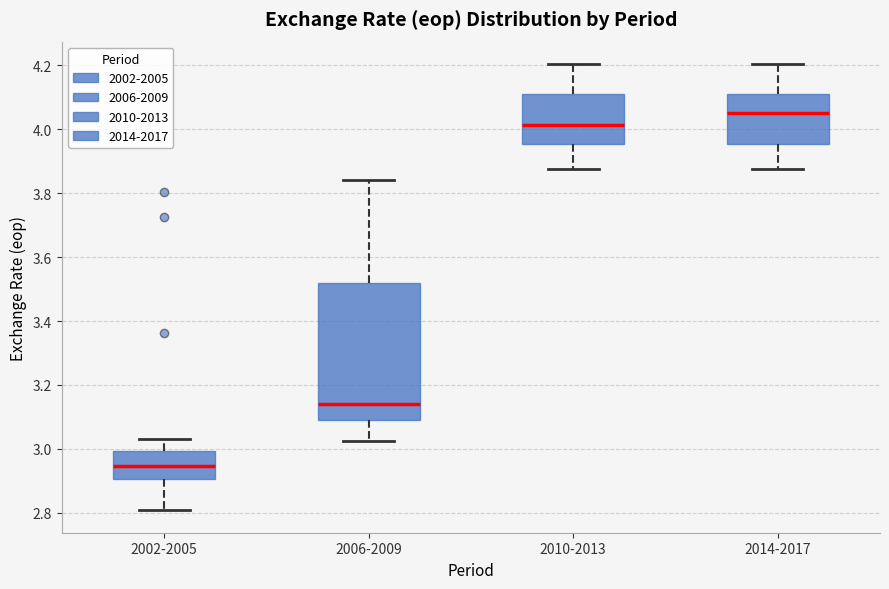

Reading left to right, transcribe this box plot: for each box, give where its median line is, the range the box spans, and where its two whiskers end, as read against the y-axis. The values are not printed on the chart, so give them approximately, as read against the axis.

2002-2005: median 2.94, box 2.90 to 3.00, whiskers 2.80 to 3.04
2006-2009: median 3.14, box 3.08 to 3.52, whiskers 3.02 to 3.84
2010-2013: median 4.02, box 3.96 to 4.12, whiskers 3.88 to 4.20
2014-2017: median 4.06, box 3.96 to 4.12, whiskers 3.88 to 4.20